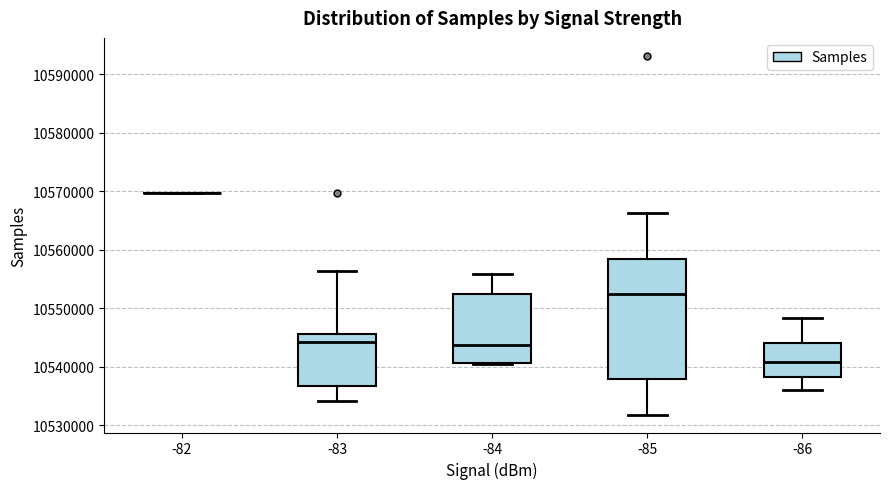

Which box is the tallest, from its lower edge to its upper edge?

-85